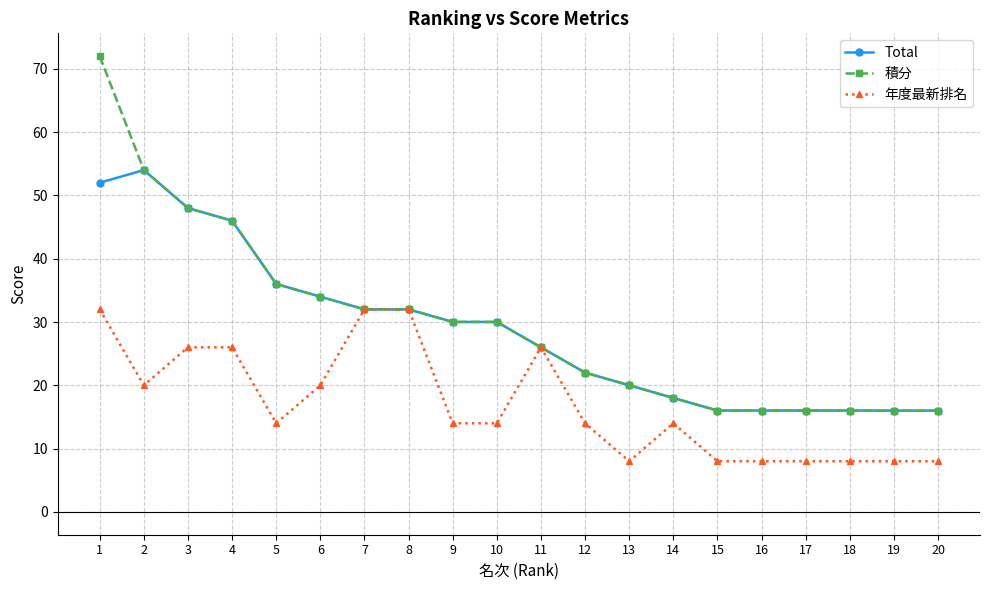

What is the average value of the 年度最新排名 series?

17.0